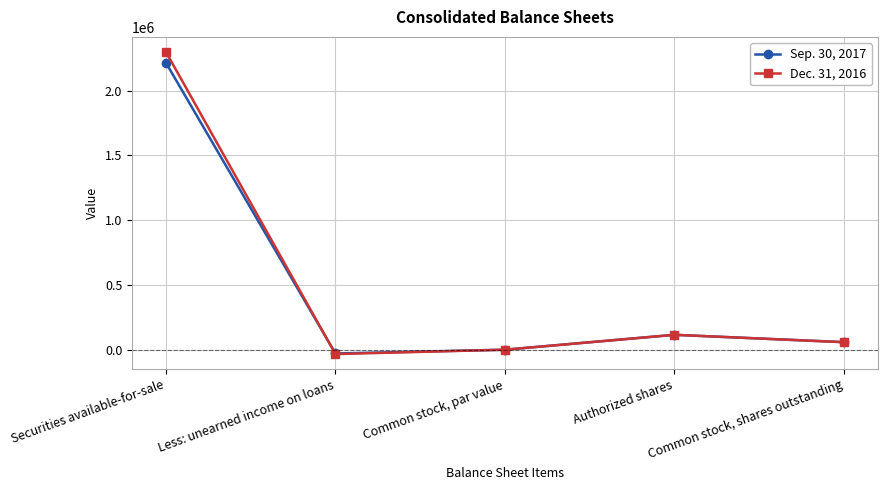

What is the average value of the Dec. 31, 2016 series?

487672